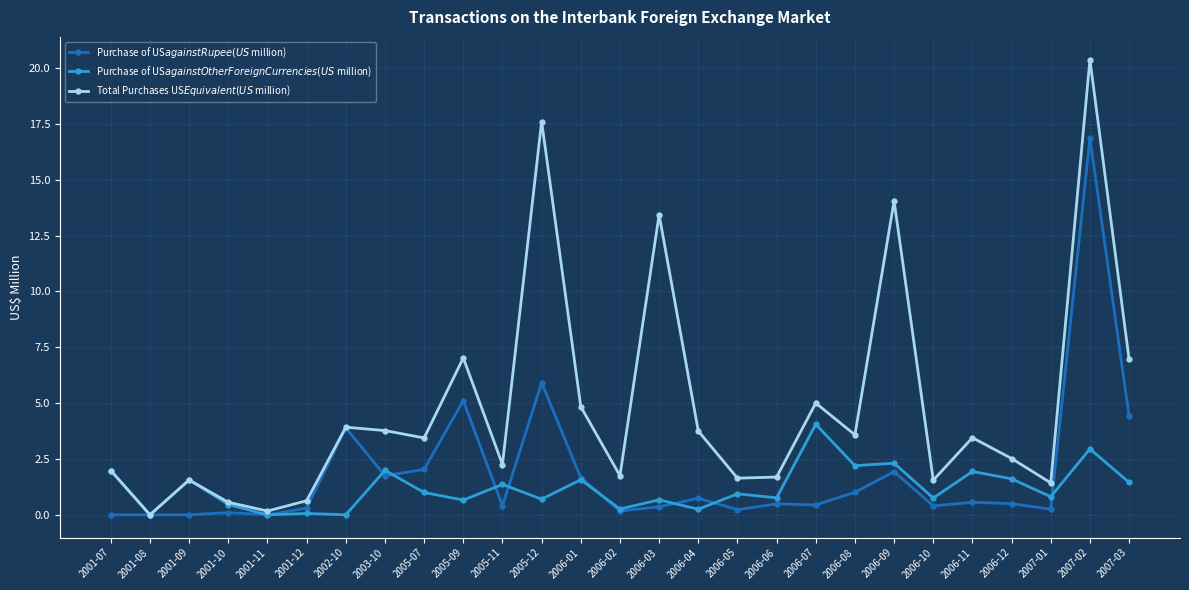

What position from the right is 2006-08?

8